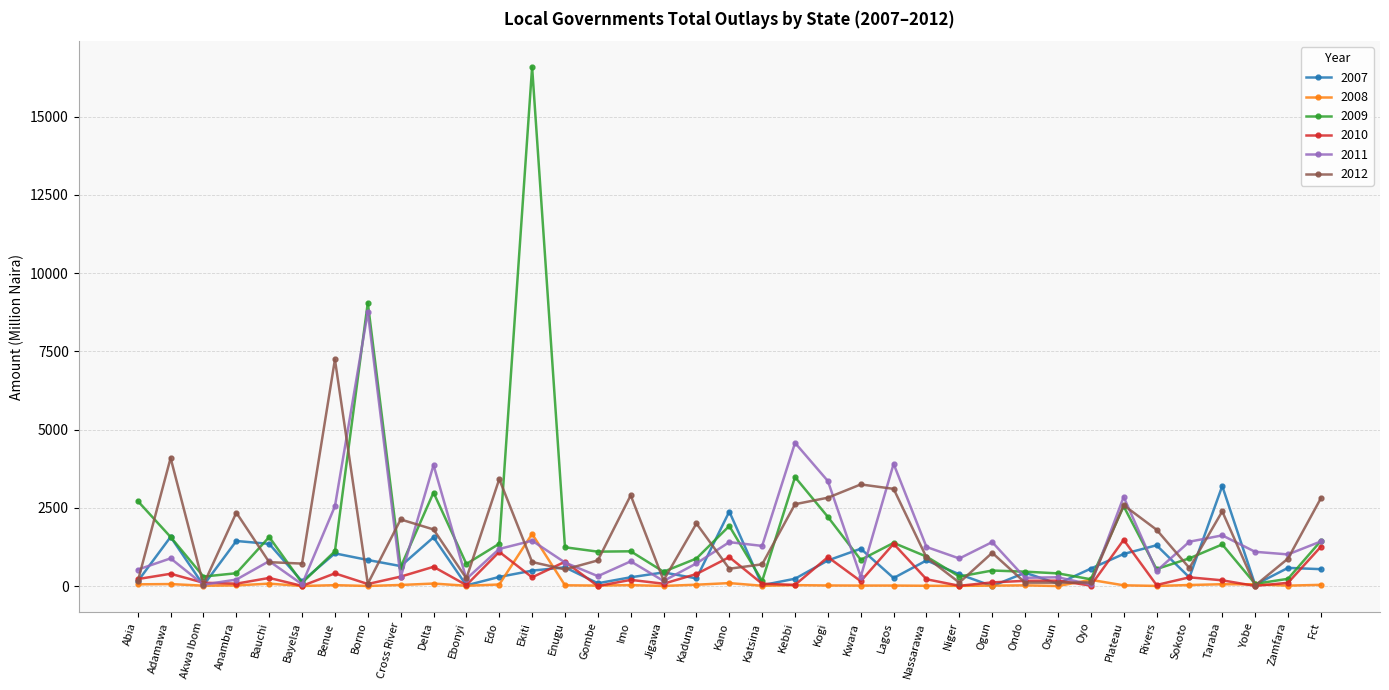

True or false: 2009 has more than 0 interior local peaks.

True